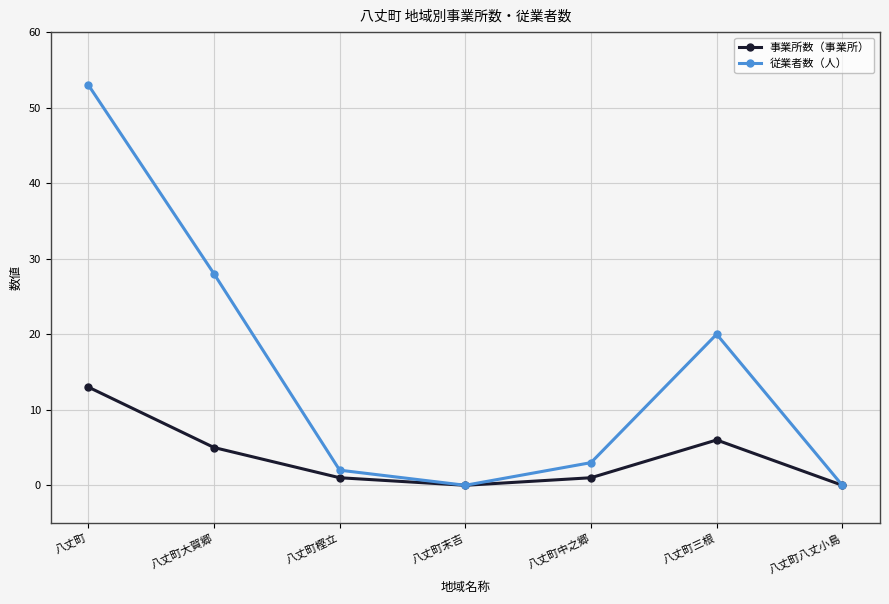

Reading right to left, what are all the values shown in this chart?

事業所数（事業所）: 0	6	1	0	1	5	13
従業者数（人）: 0	20	3	0	2	28	53